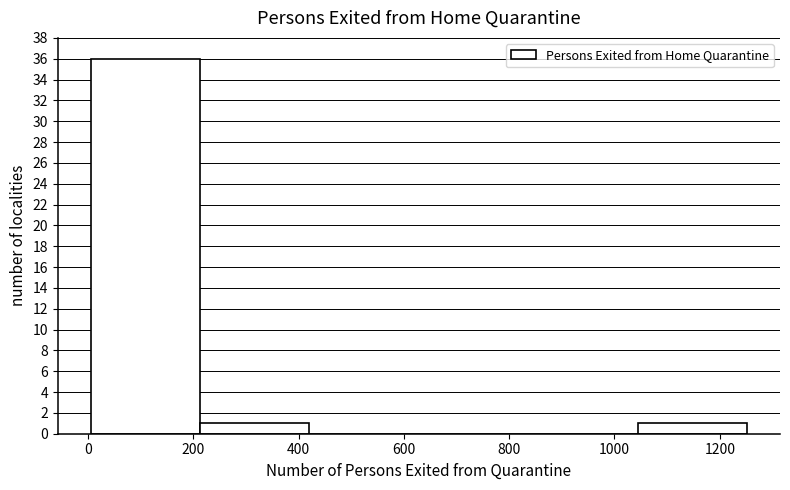

Which range on the x-axis has the tallest bar?

0 to 220